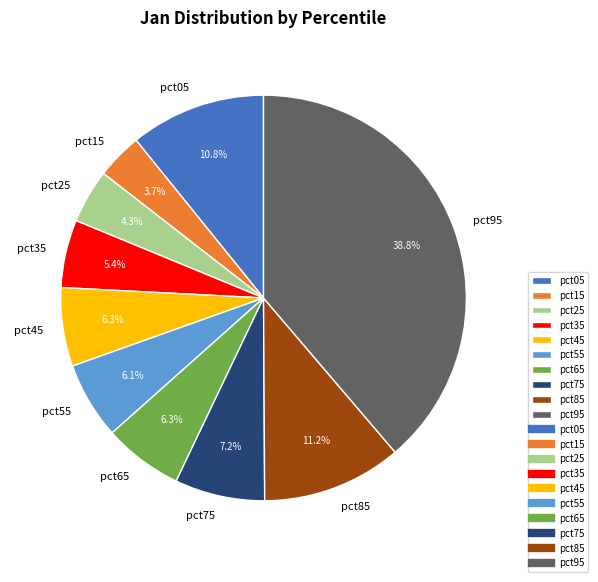

Which has a higher value, pct35 or pct95?

pct95